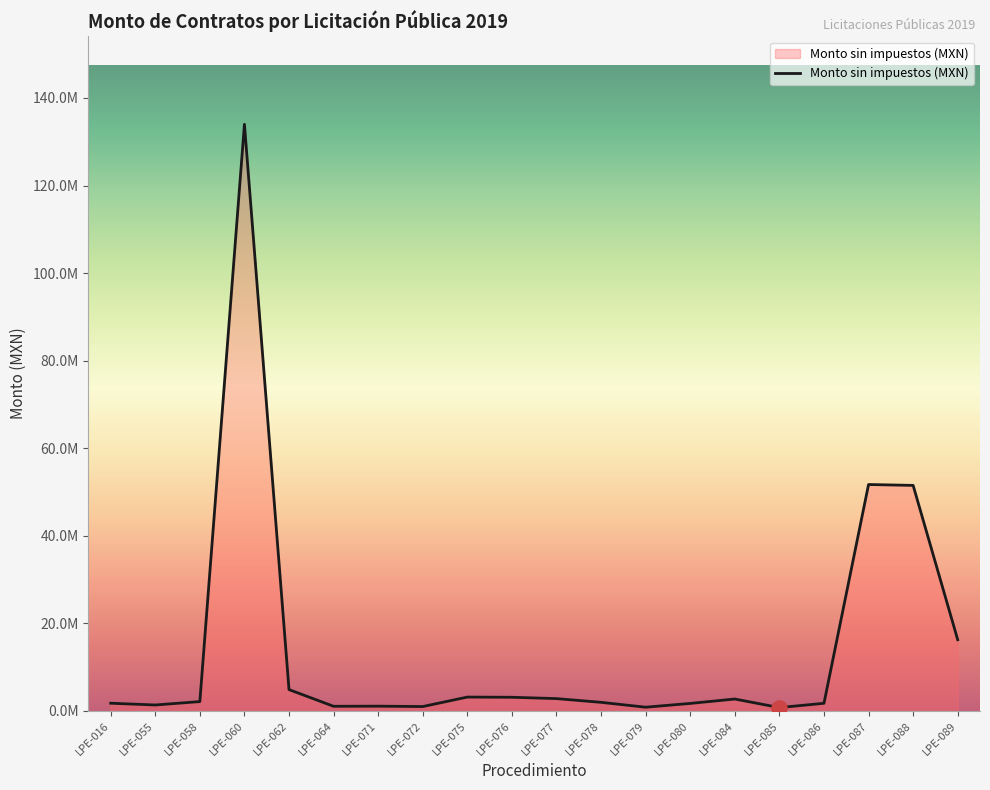

What is the change in value from LPE-058 to LPE-060?

+131847160.0